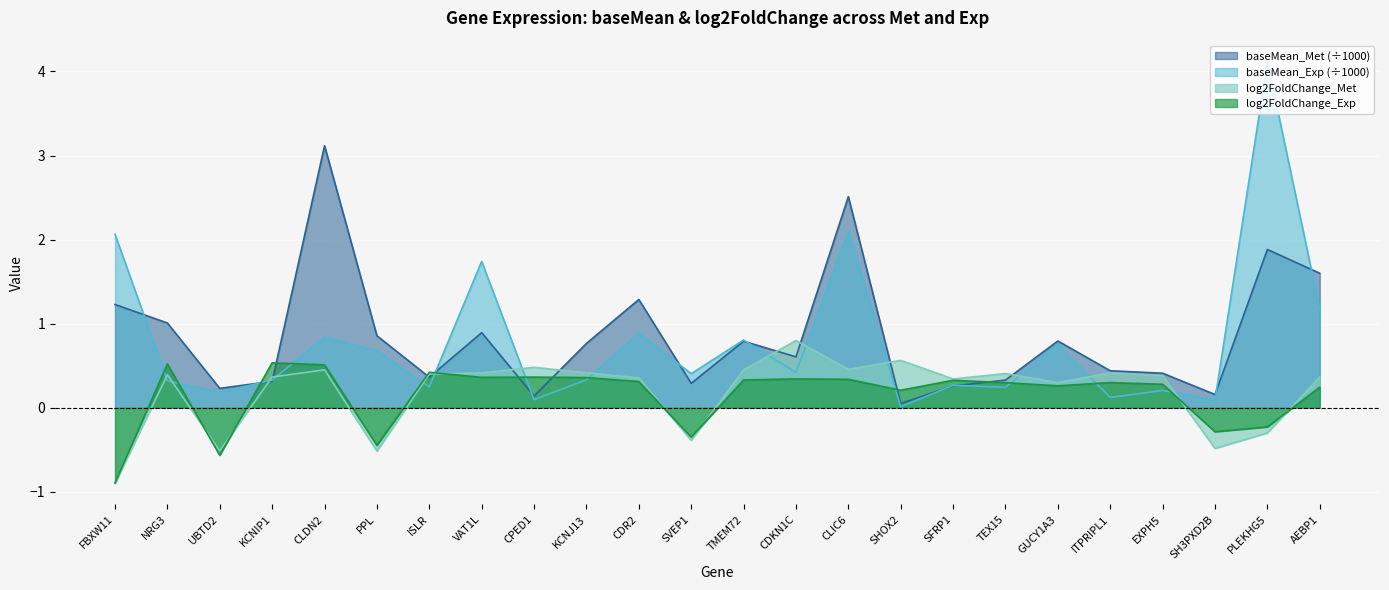

Where does the log2FoldChange_Met series first go above 0?

NRG3